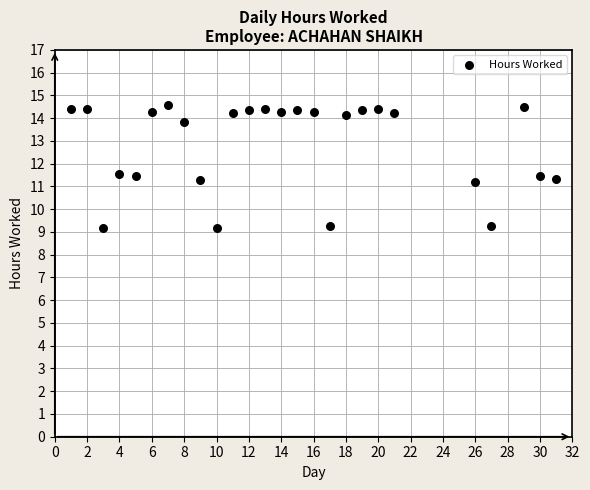

What is the range of X values (max minus min)?

30.0